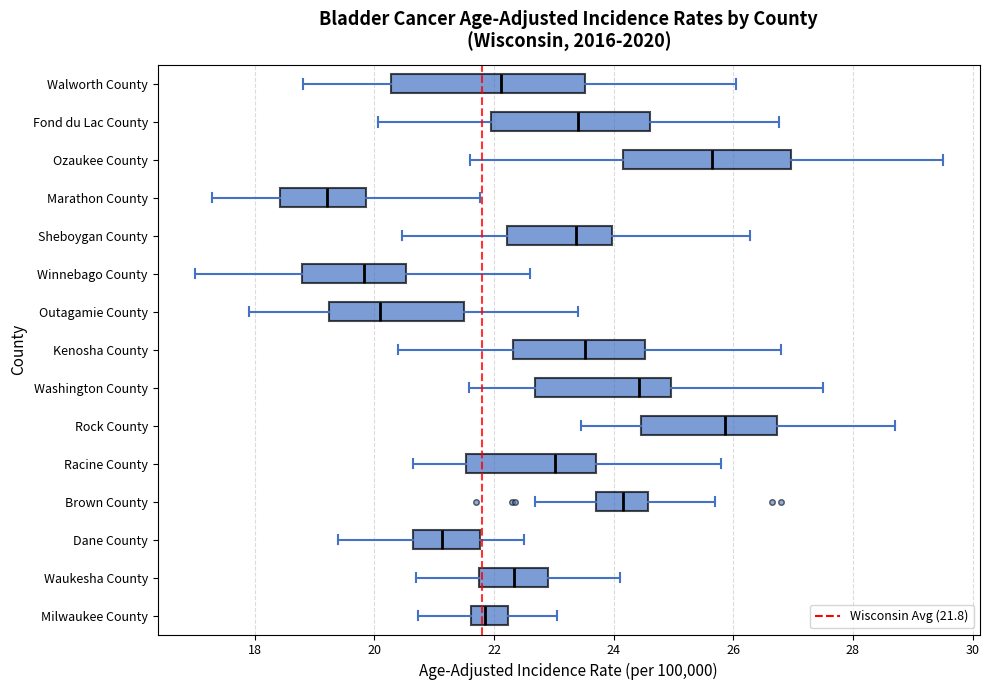

Comparing the boxes themselves (not the whiskers), which one is the widest?

Walworth County